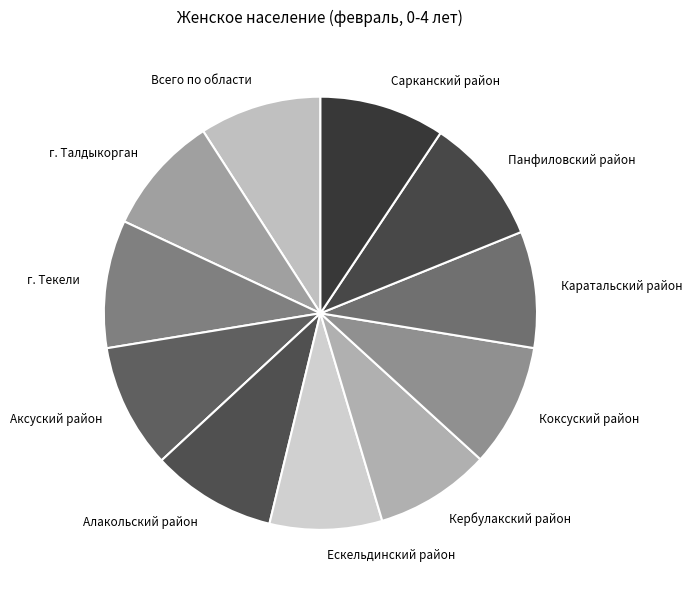

Is there a majority slice in this chart?

No